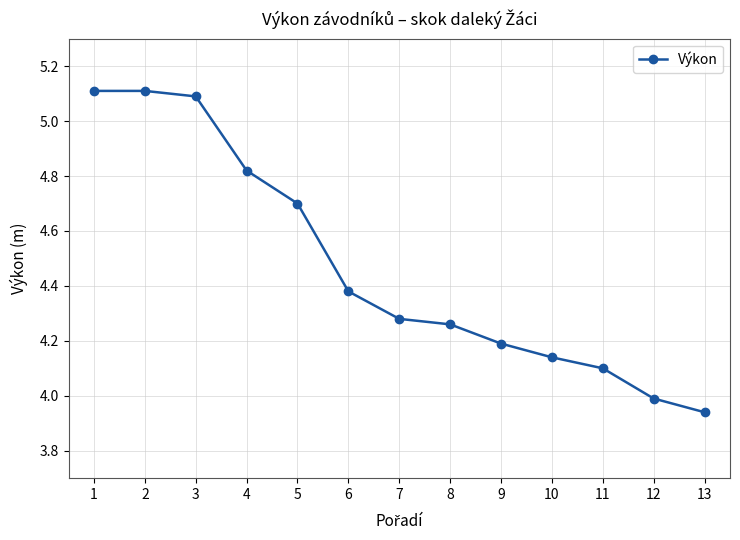

Between 10 and 7, which is larger?

7